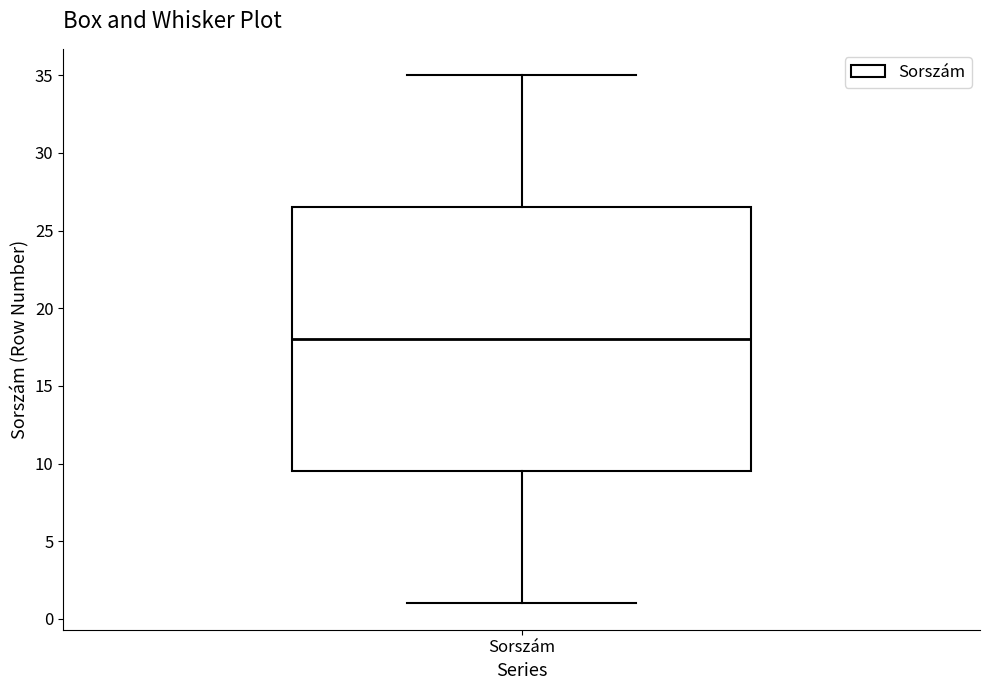

Where does the lower whisker of the box for Sorszám end on the y-axis? The values are not printed on the chart, so give them approximately, as read against the axis.

1.0